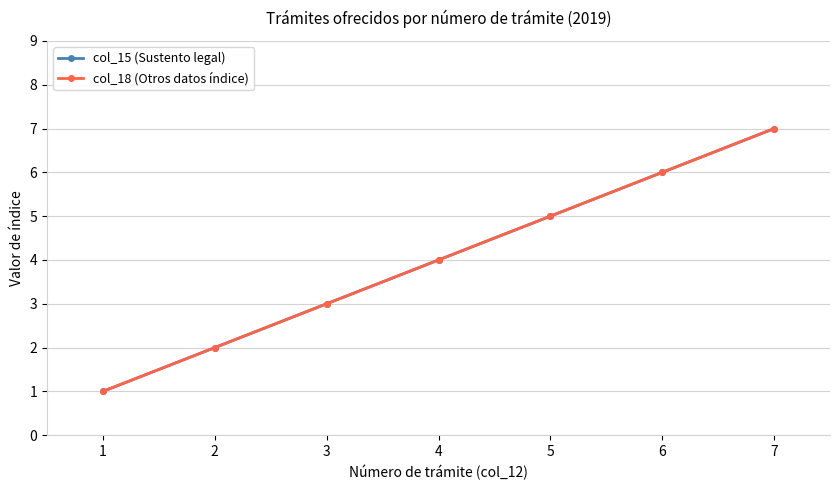

True or false: col_18 (Otros datos índice) has more than 0 points higher than both neighbors.

False